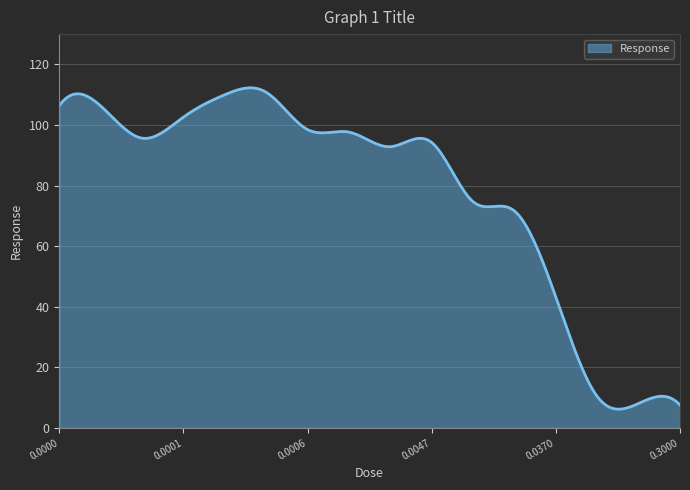

What is the difference between the maximum and minimum values?

106.1